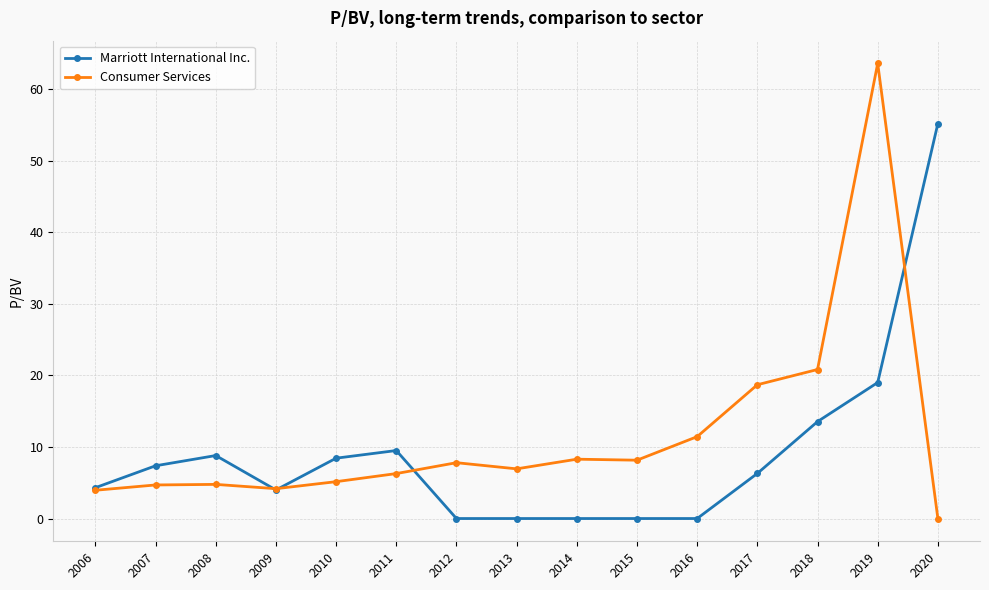

At which category does Consumer Services reach its first local valley?

2009